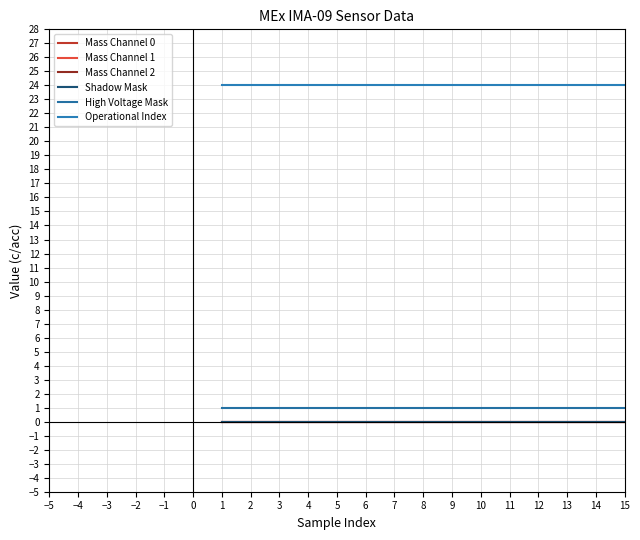

How many lines are shown in the chart?

6